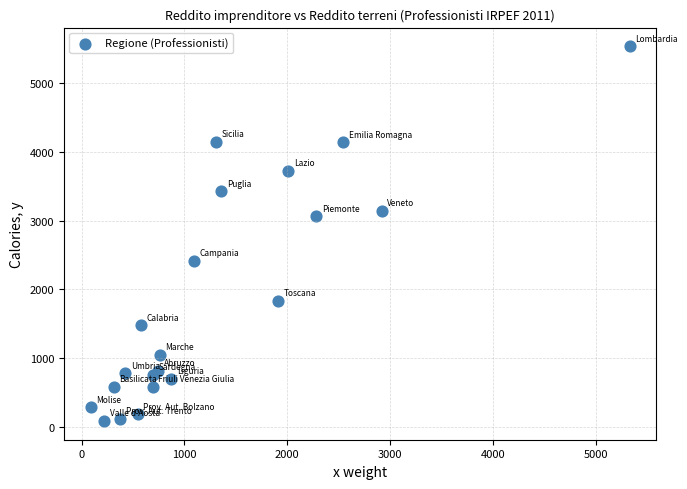

What Y value in the scatter plot is closest to 2811?

3062